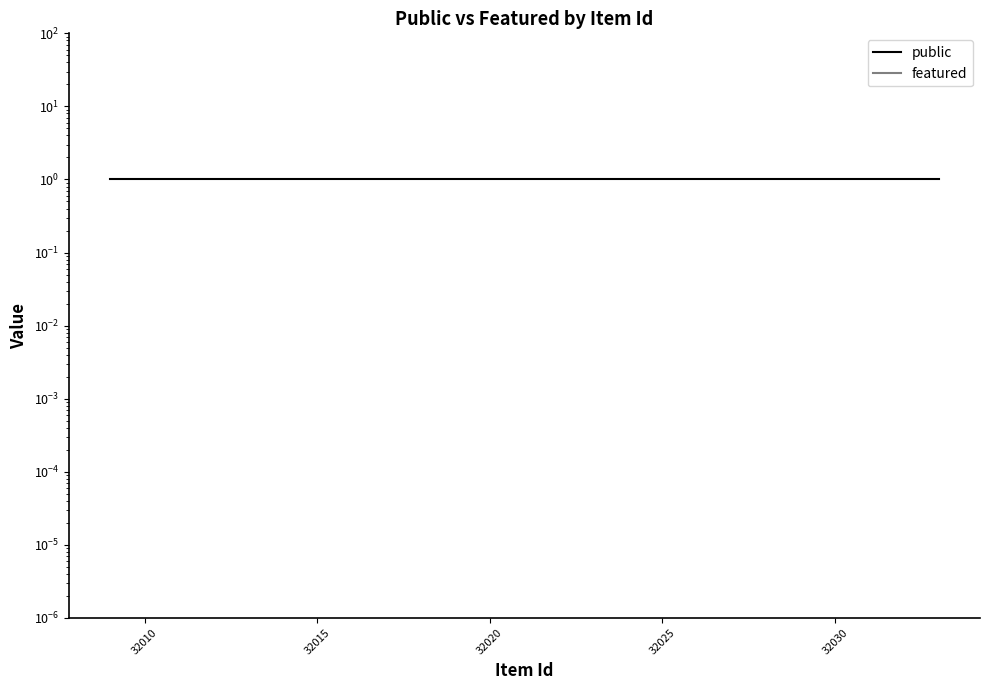

Which series has the widest spread of values?

public